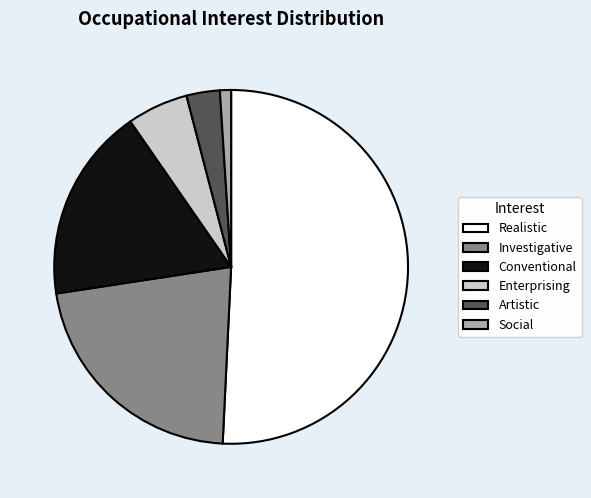

Is Realistic the majority of the pie?

Yes